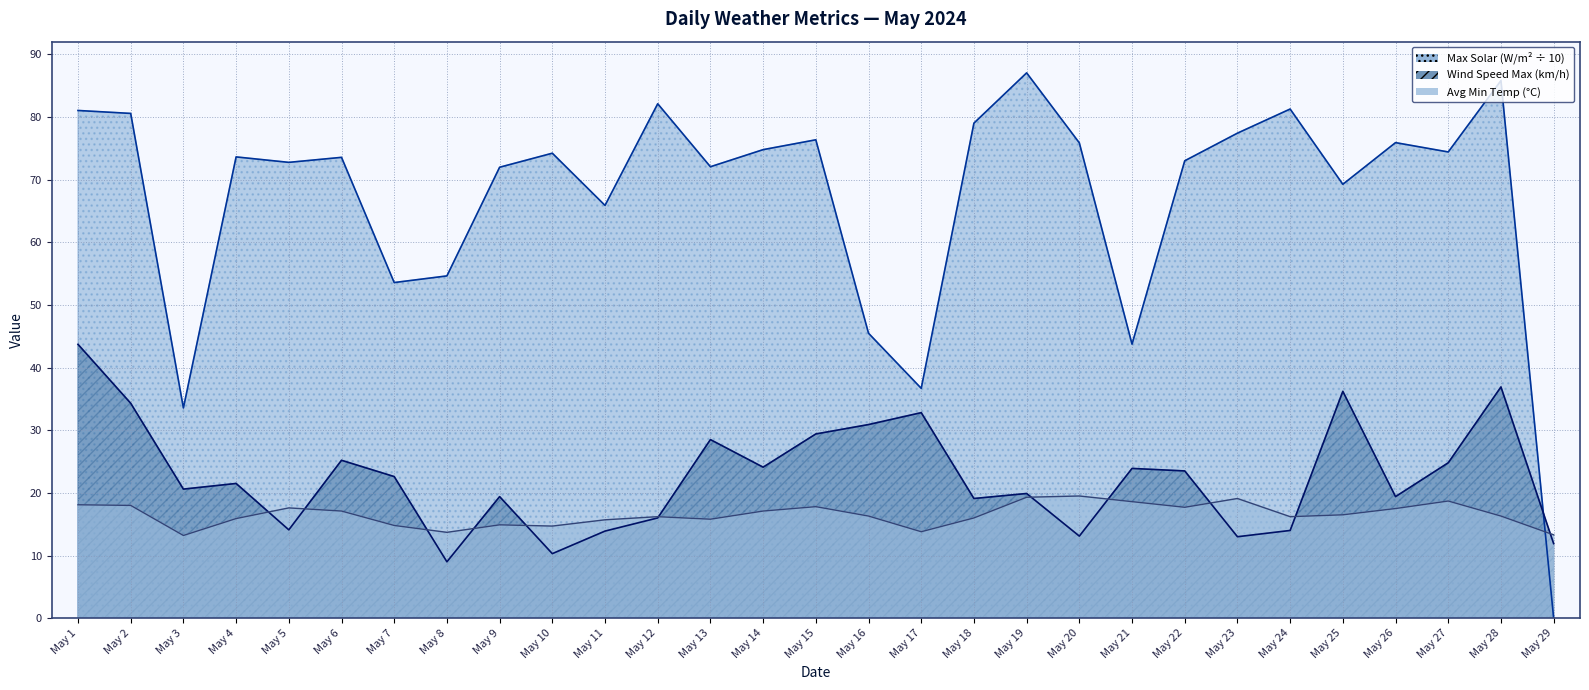

After their last crossing, which series has the higher values: Max Solar (W/m²) or Avg Min Temp (°C)?

Avg Min Temp (°C)